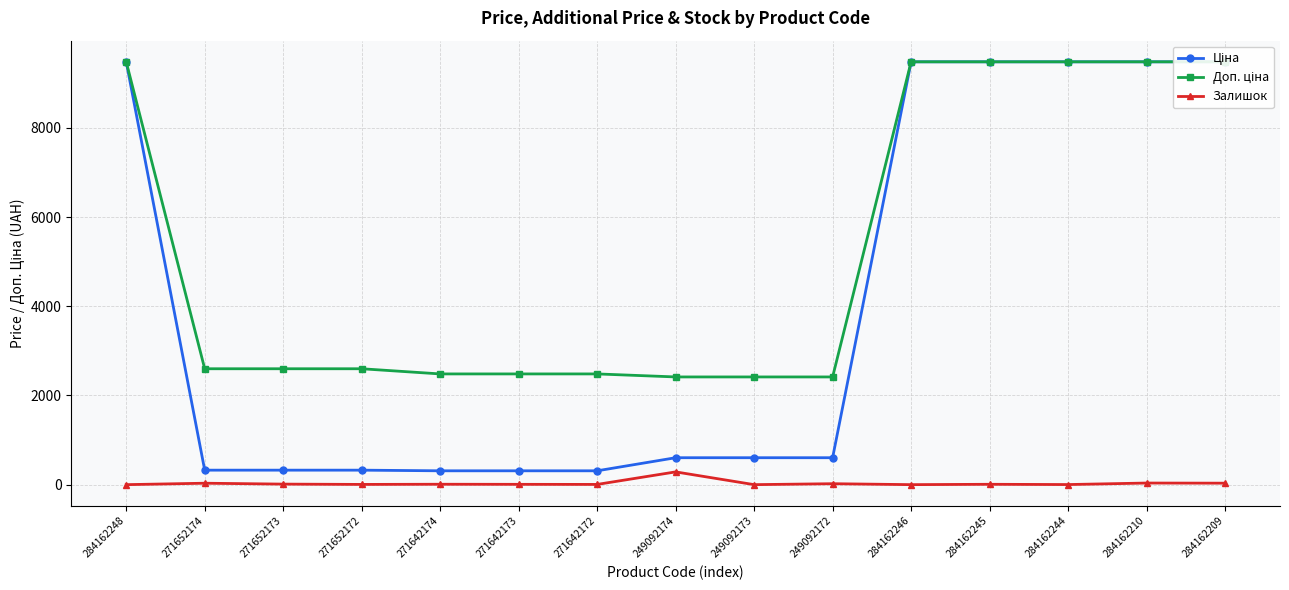

True or false: Ціна has more than 2 interior local peaks.

False